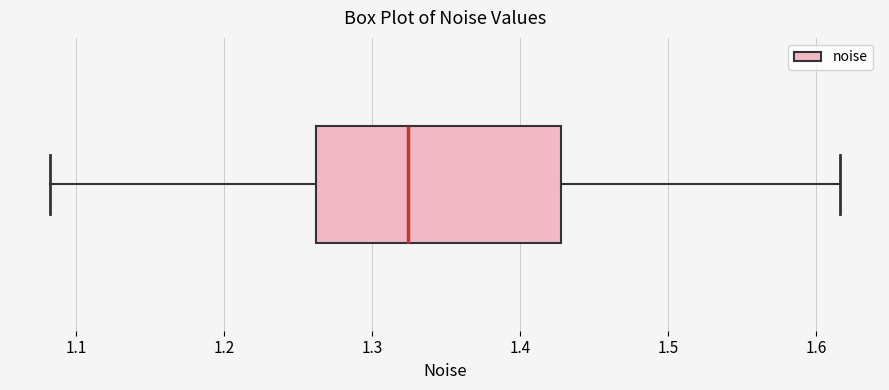

Where is the right edge of the box on the x-axis? The values are not printed on the chart, so give them approximately, as read against the axis.

1.43